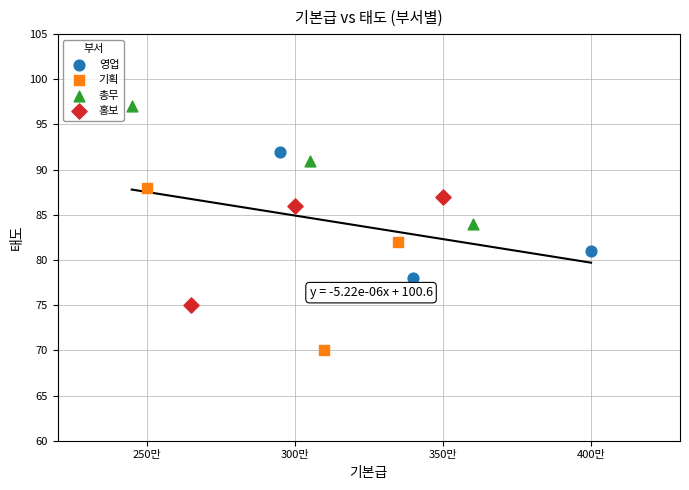

Which series contains the lowest Y value?

기획